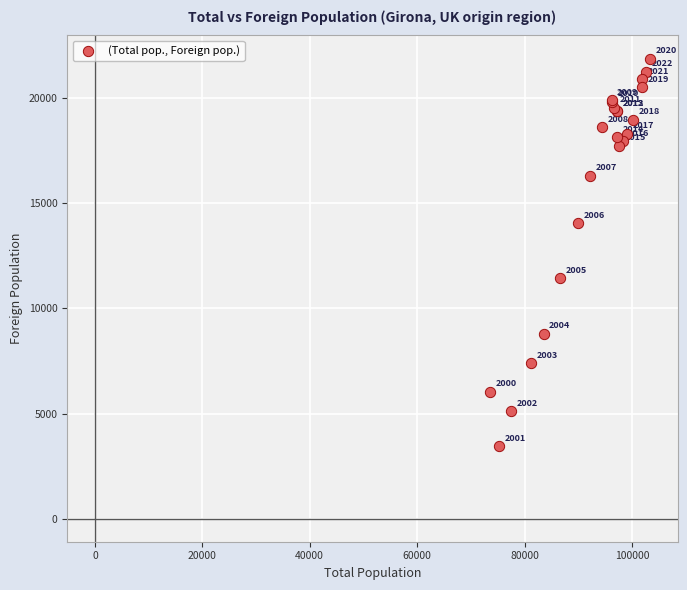

What Y value in the scatter plot is closest to 12657?

11425